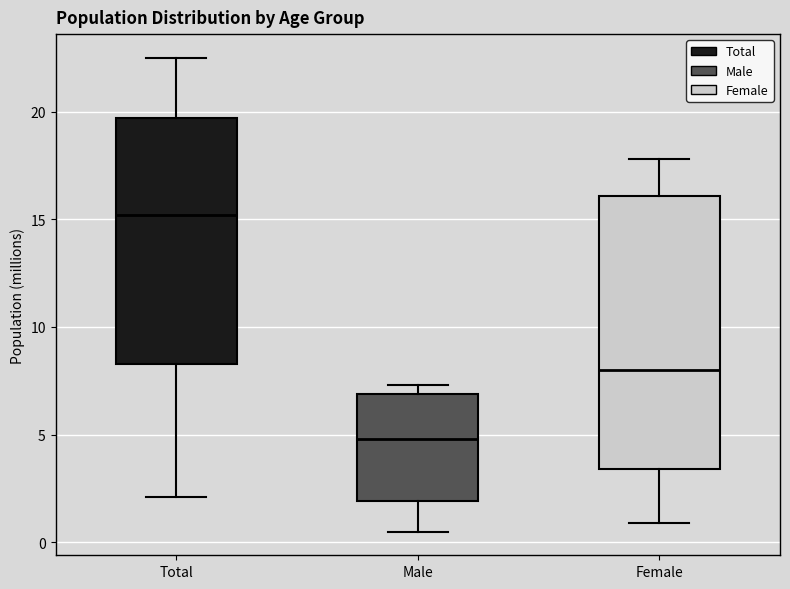

Where is the lower edge of the box for Total on the y-axis? The values are not printed on the chart, so give them approximately, as read against the axis.

8.5